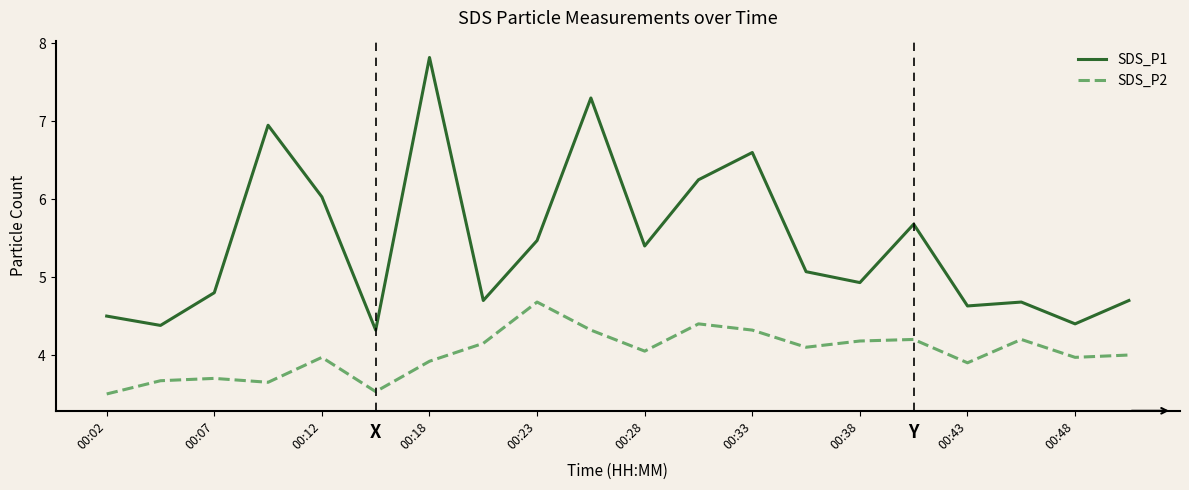

True or false: SDS_P2 and SDS_P1 cross at least once.

False